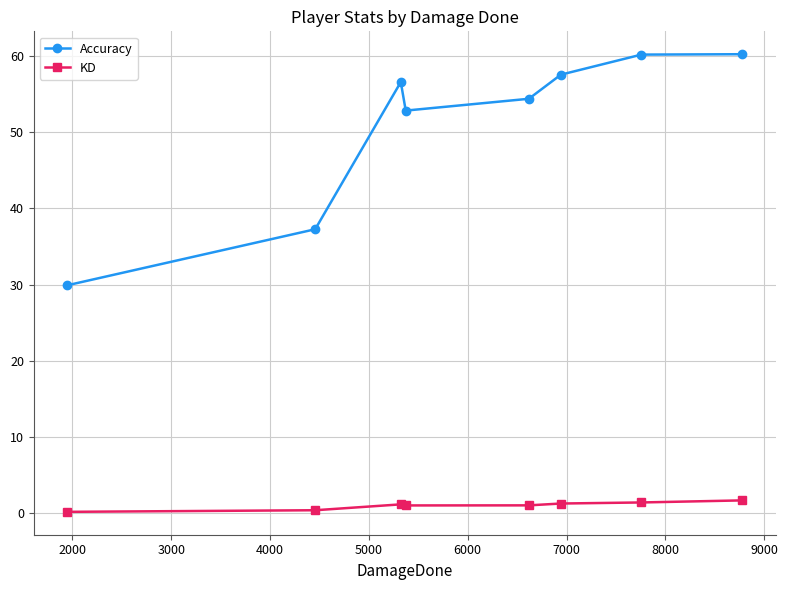

True or false: Accuracy and KD cross at least once.

False